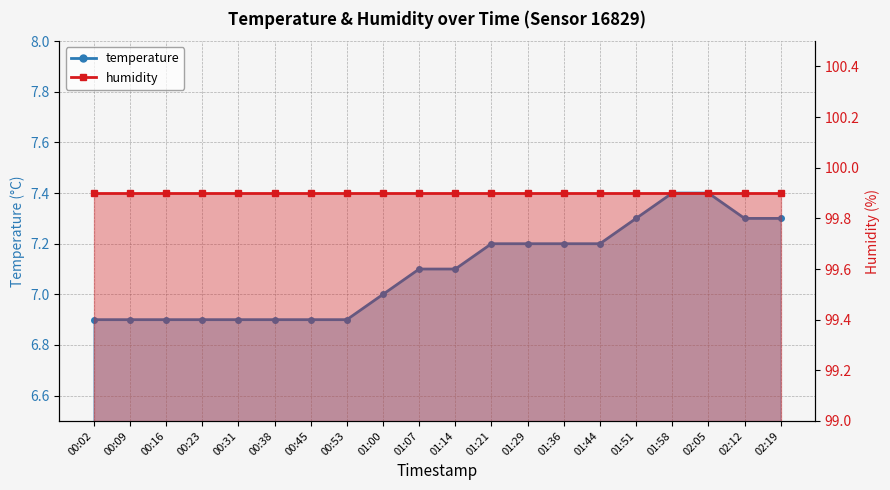

Reading left to right, extract all data points from this chart.

00:02=6.9	00:09=6.9	00:16=6.9	00:23=6.9	00:31=6.9	00:38=6.9	00:45=6.9	00:53=6.9	01:00=7.0	01:07=7.1	01:14=7.1	01:21=7.2	01:29=7.2	01:36=7.2	01:44=7.2	01:51=7.3	01:58=7.4	02:05=7.4	02:12=7.3	02:19=7.3